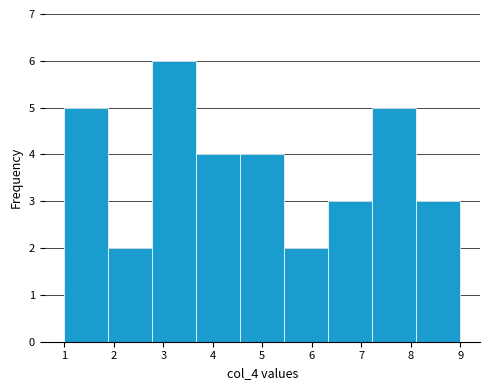

Reading left to right, list every bar in this chart as the range it spans on the x-axis followed by its height. Neither the bar edges nor the heights are printed on the chart, so give them approximately, as read against the axes.

1.0 to 1.9: 5
1.9 to 2.8: 2
2.8 to 3.7: 6
3.7 to 4.6: 4
4.6 to 5.4: 4
5.4 to 6.3: 2
6.3 to 7.2: 3
7.2 to 8.1: 5
8.1 to 9.0: 3